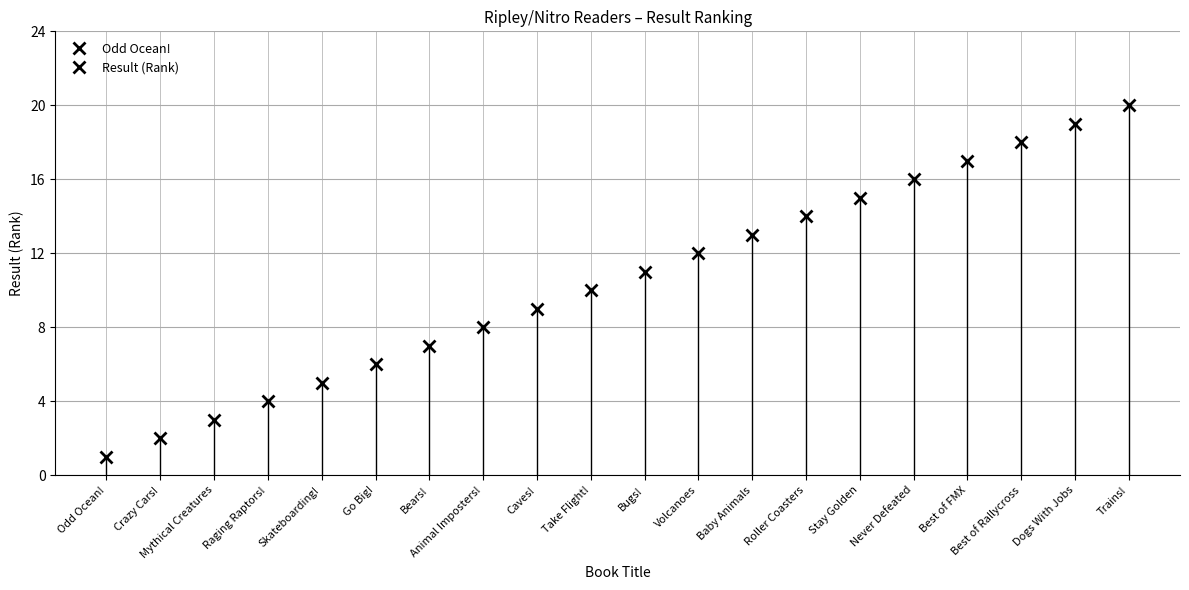

What is the difference between the values at Bears! and Best of FMX?

10